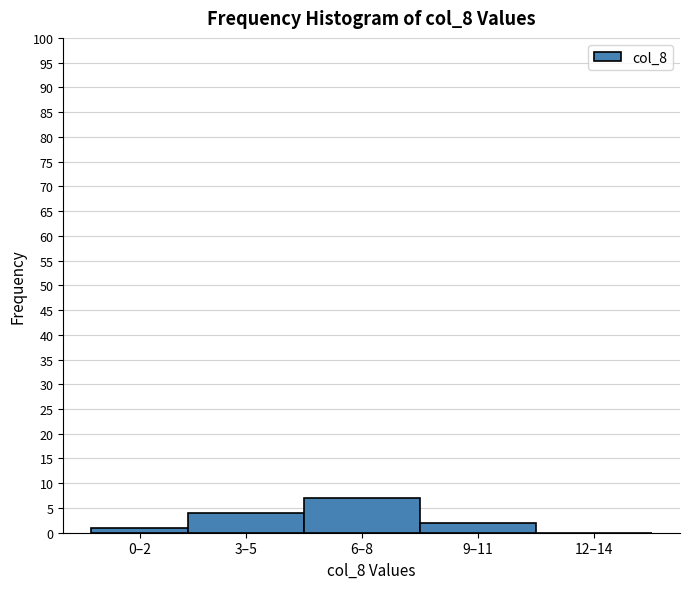

Reading left to right, transcribe all the data shown in this chart.

0–2=1	3–5=4	6–8=7	9–11=2	12–14=0